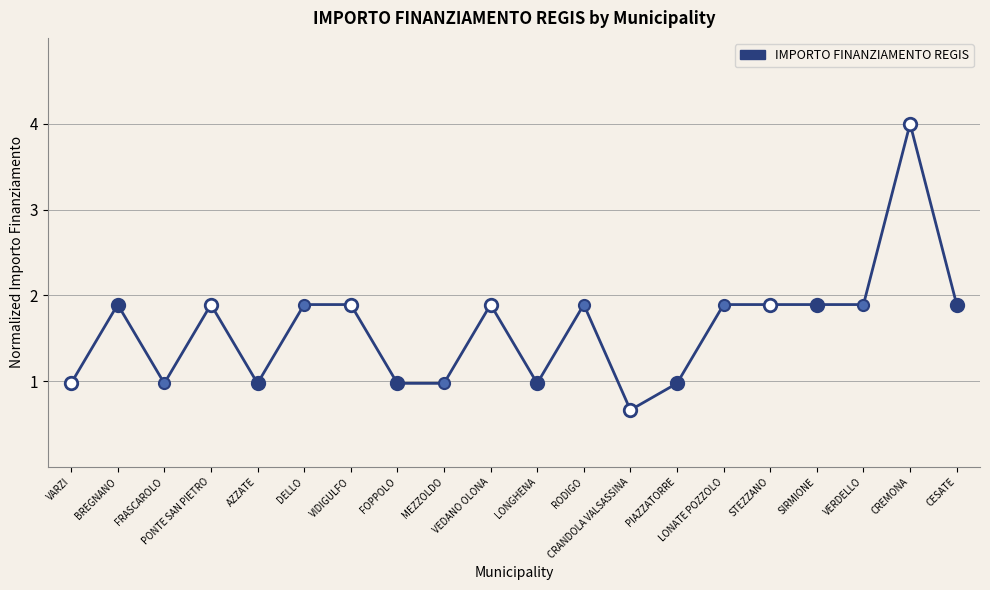

What is the approximate value at VEDANO OLONA?

1.9